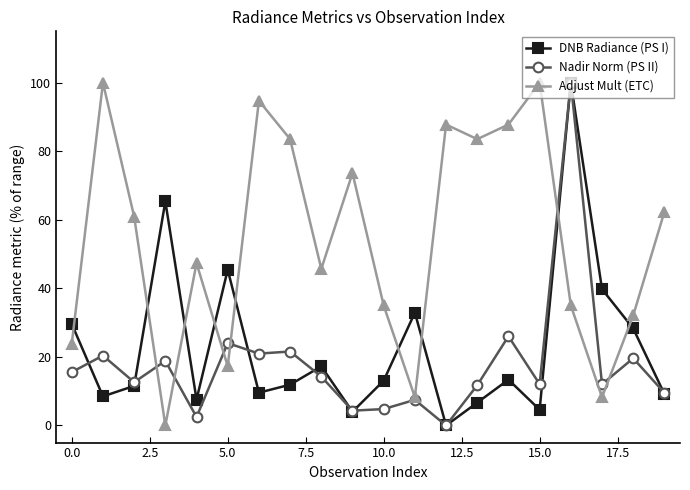

What is the value of the DNB Radiance (PS I) point at the 18th from the left?

39.8